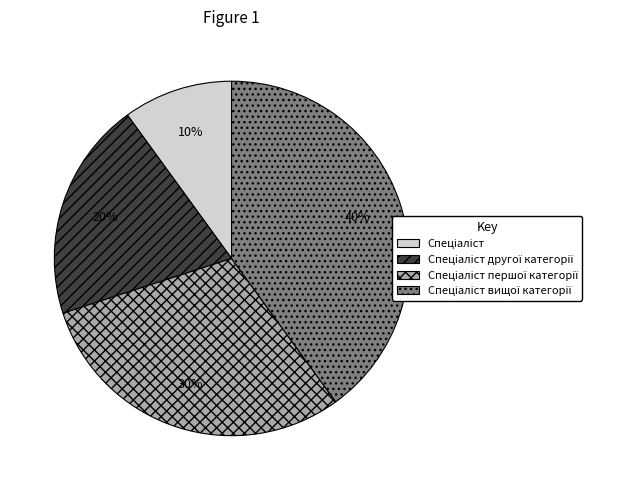

Does any single category account for the majority?

No